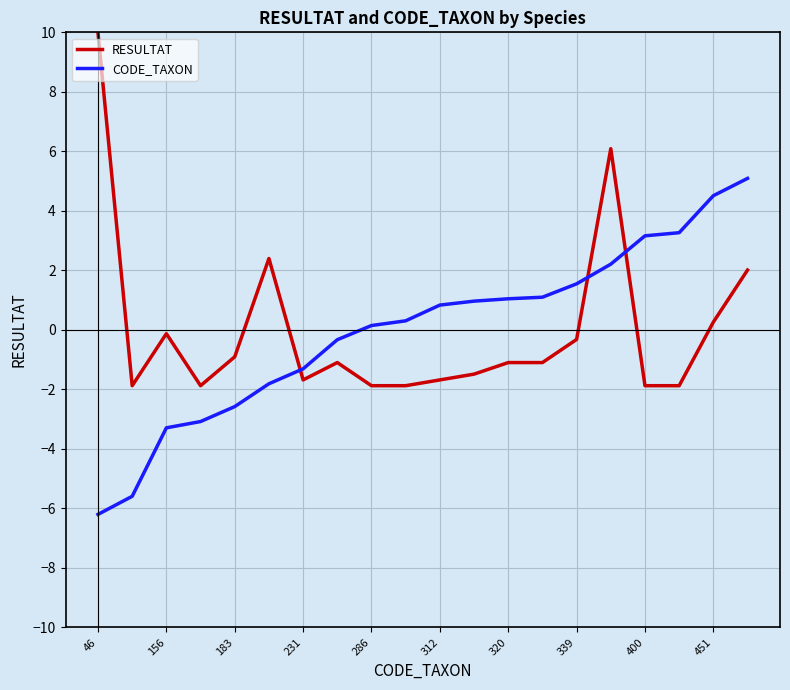

Which series ends up on top after the final intersection of RESULTAT and CODE_TAXON?

CODE_TAXON